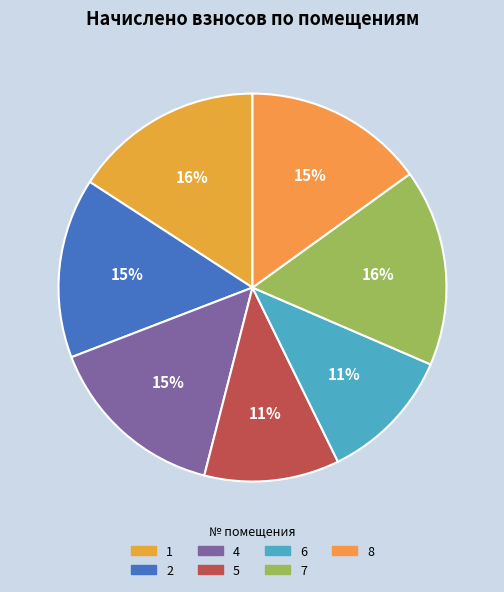

To the nearest percent, what is the combined percentage of 1 and 4?

31%